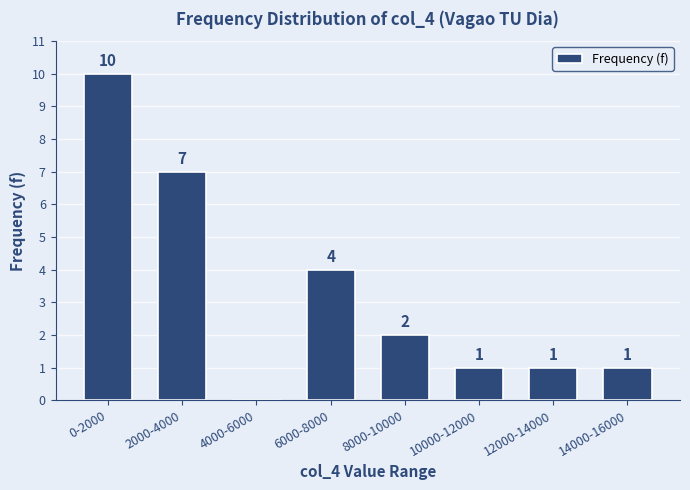

Reading right to left, transcribe all the data shown in this chart.

14000-16000=1	12000-14000=1	10000-12000=1	8000-10000=2	6000-8000=4	4000-6000=0	2000-4000=7	0-2000=10